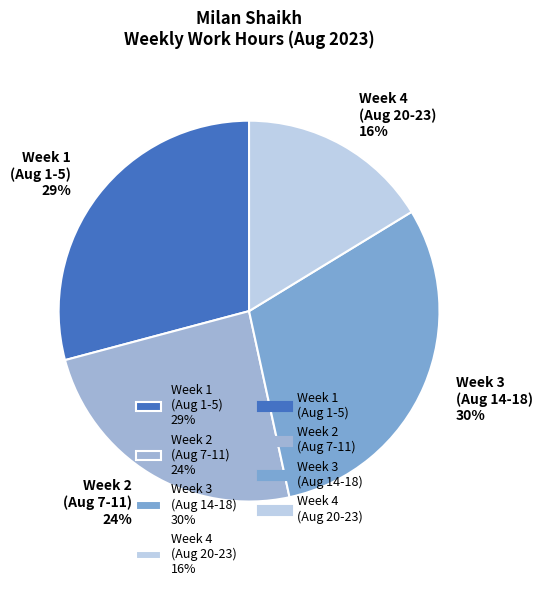

What is the largest slice in the pie chart?

Week 3 (Aug 14-18) 30%